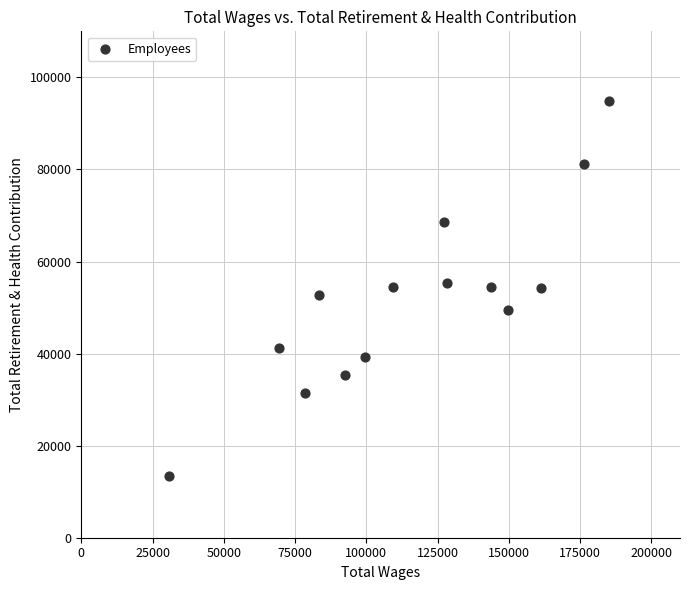

What is the range of Y values (max minus min)?

81439